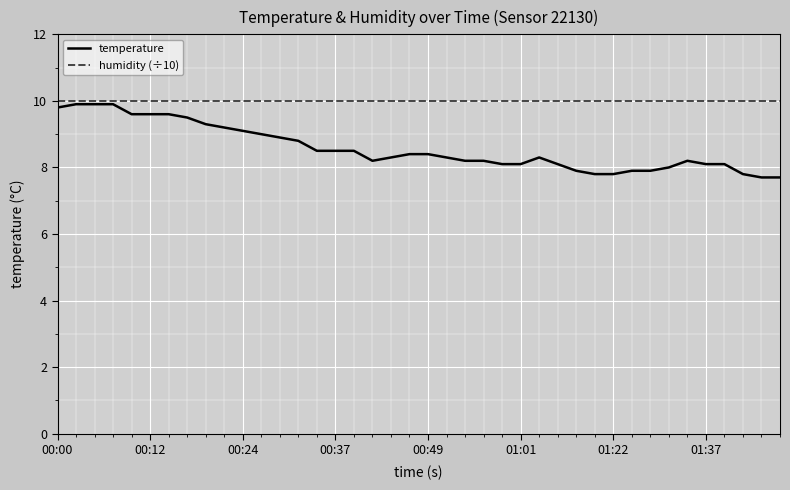

Which series has the largest total across all categories?

humidity (÷10)